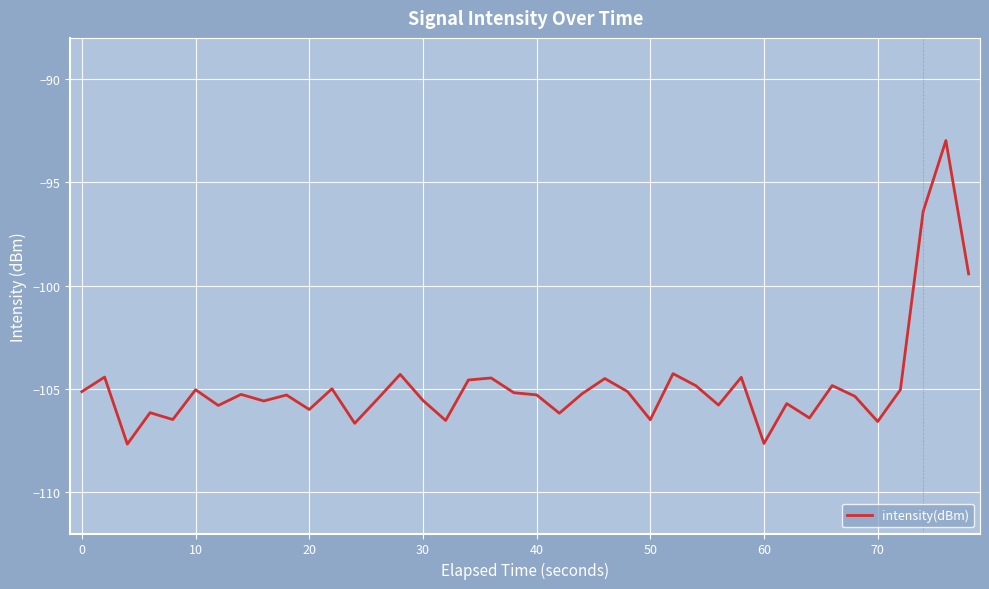

What is the difference between the maximum and minimum values?

14.7